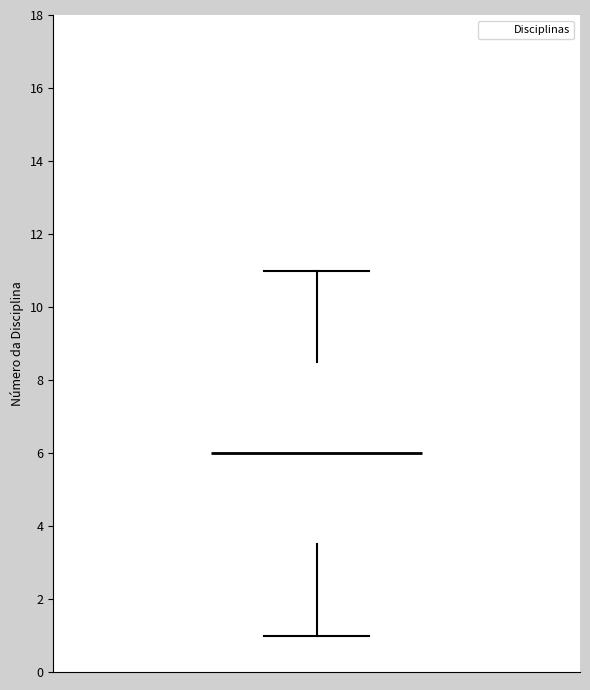

Where does the lower whisker of the box end on the y-axis? The values are not printed on the chart, so give them approximately, as read against the axis.

1.0